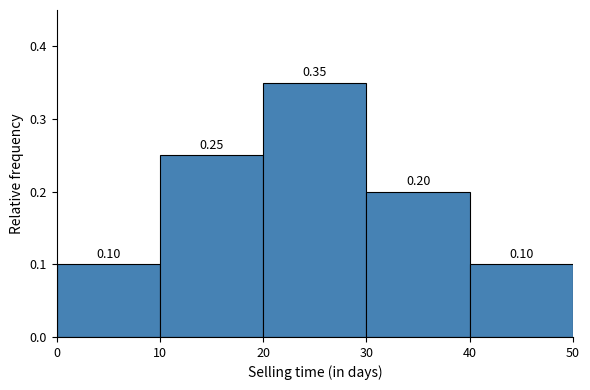

How tall is the bar that spans 10 to 20 on the x-axis?

0.25